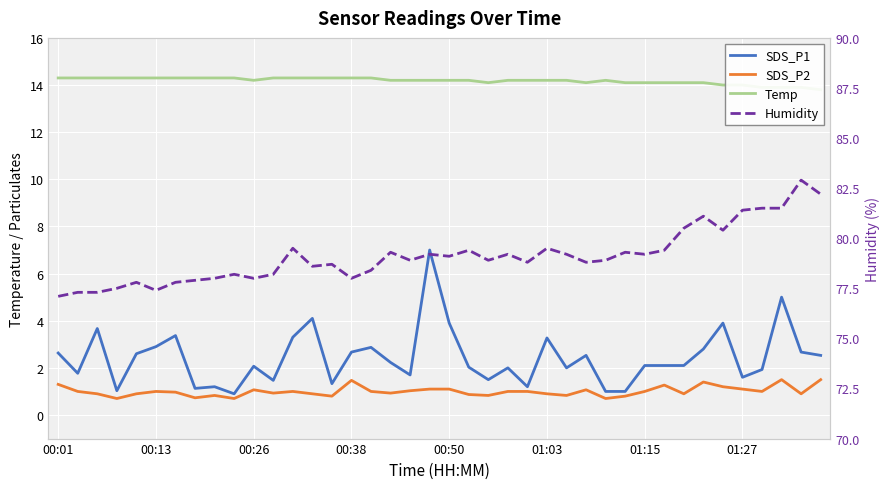

Which series changed the most between 13 and 15?

SDS_P1